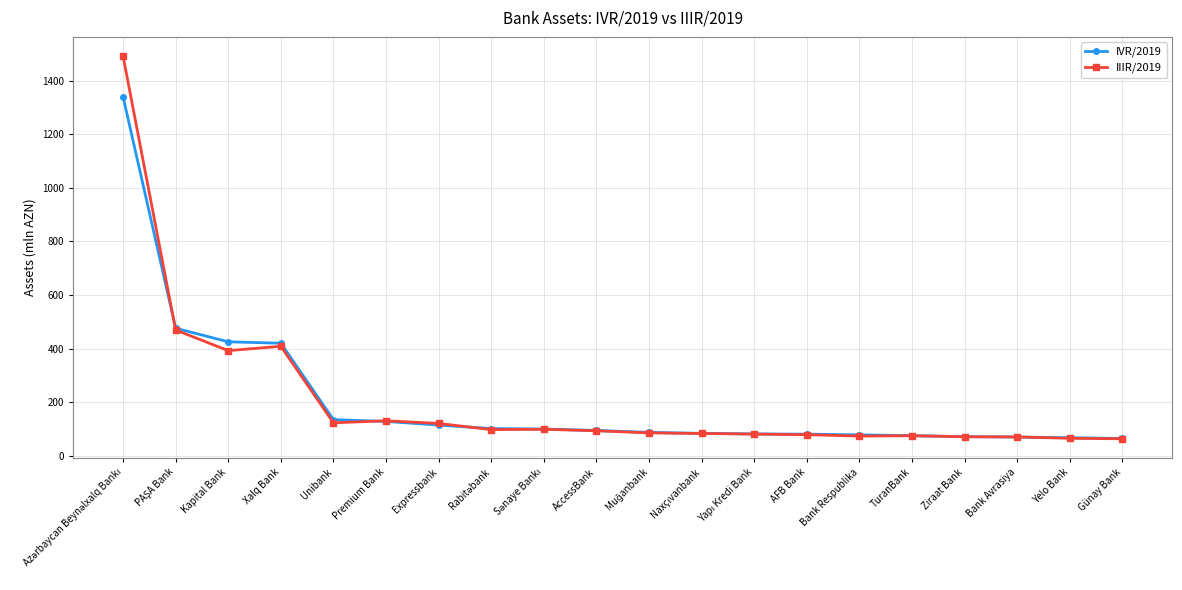

What is the minimum value for IIIR/2019?

63.2